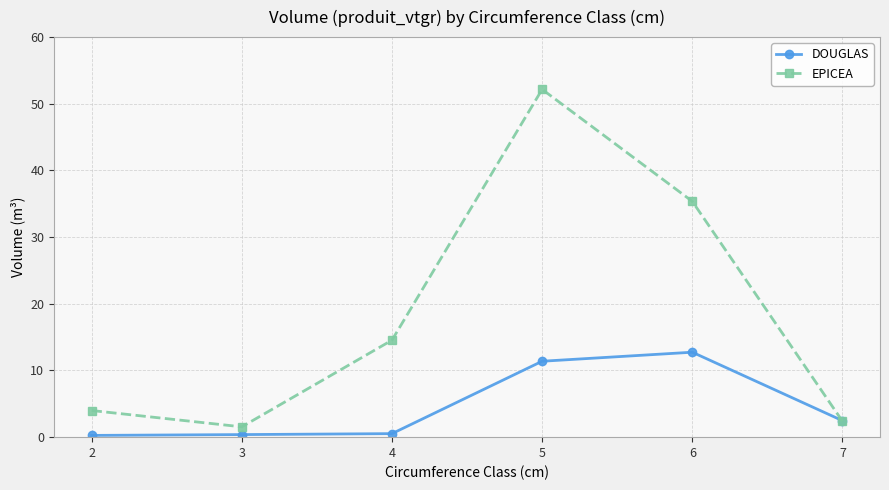

True or false: EPICEA has more than 1 points higher than both neighbors.

False